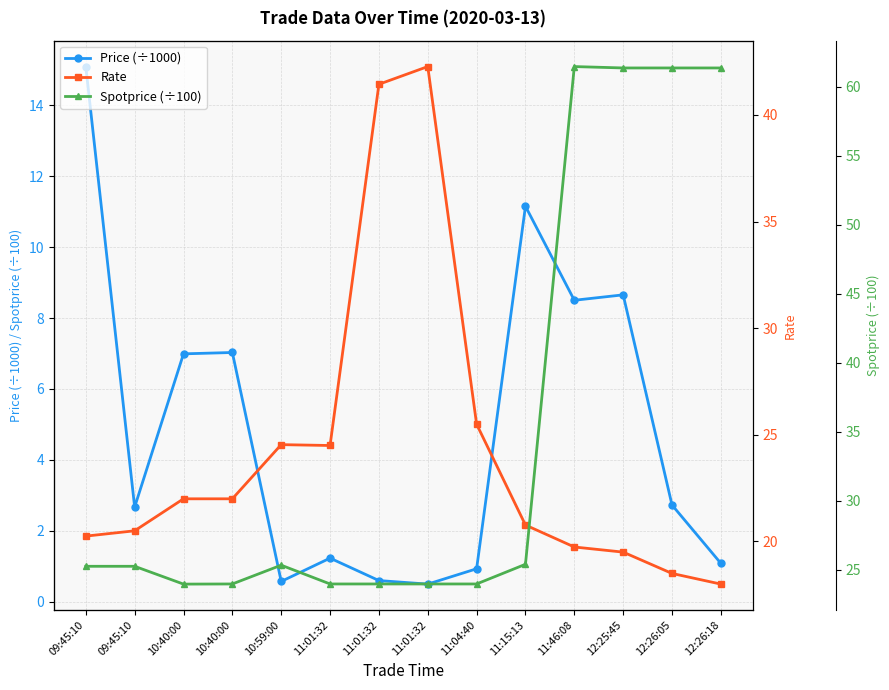

How many data points in Spotprice (÷100) are less than 25?

6